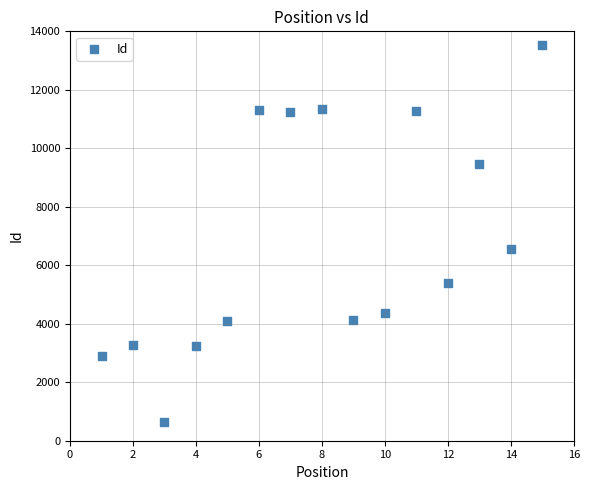

What Y value in the scatter plot is closest to 7083?

6564